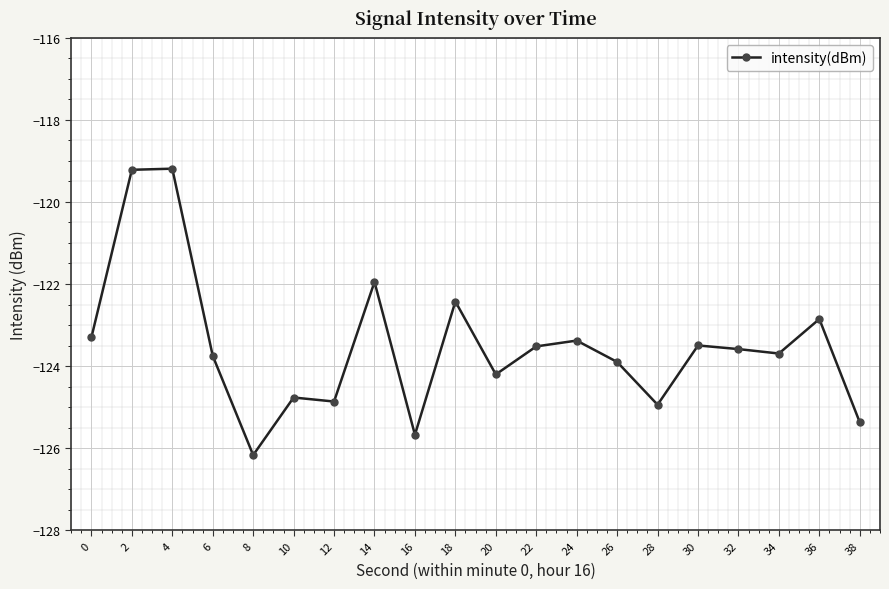

How many points are higher than both their immediate neighbors (excluding endpoints)?

7